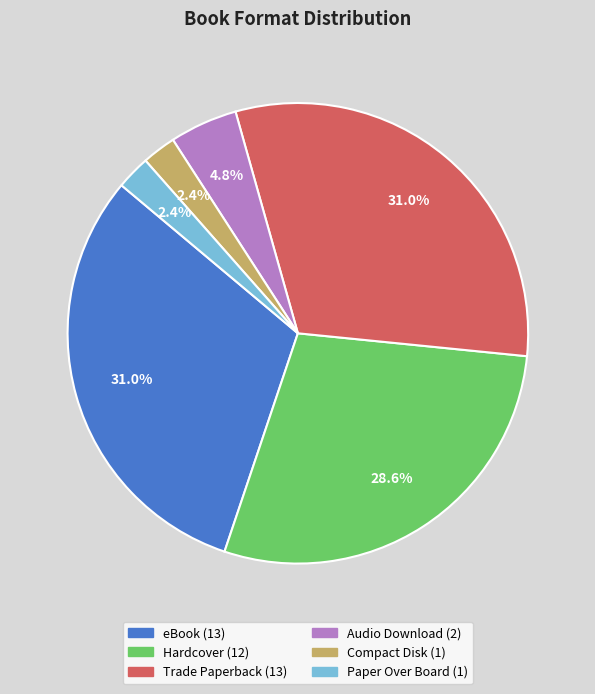

To the nearest percent, what is the difference between the eBook and Paper Over Board slice percentages?

29%